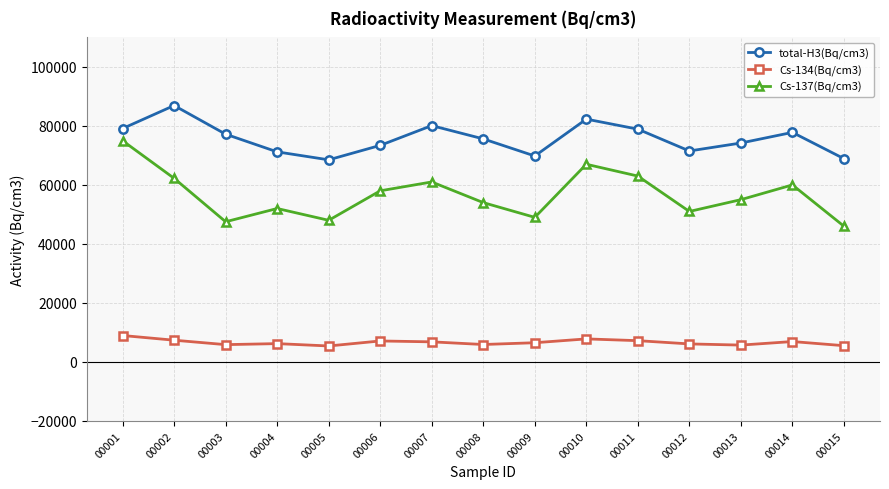

What is the smallest value displayed?

5400